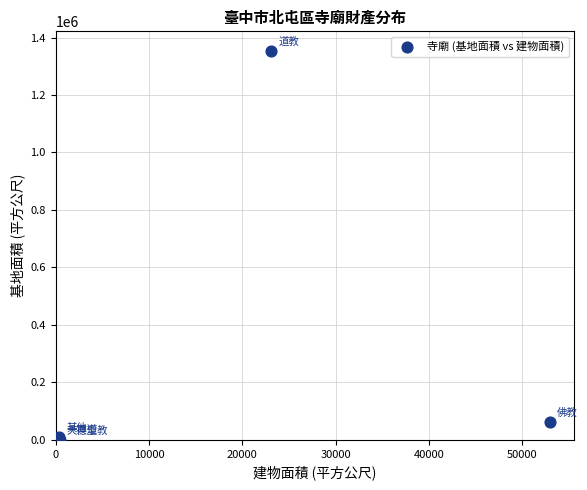

What Y value in the scatter plot is closest to 677032?

62938